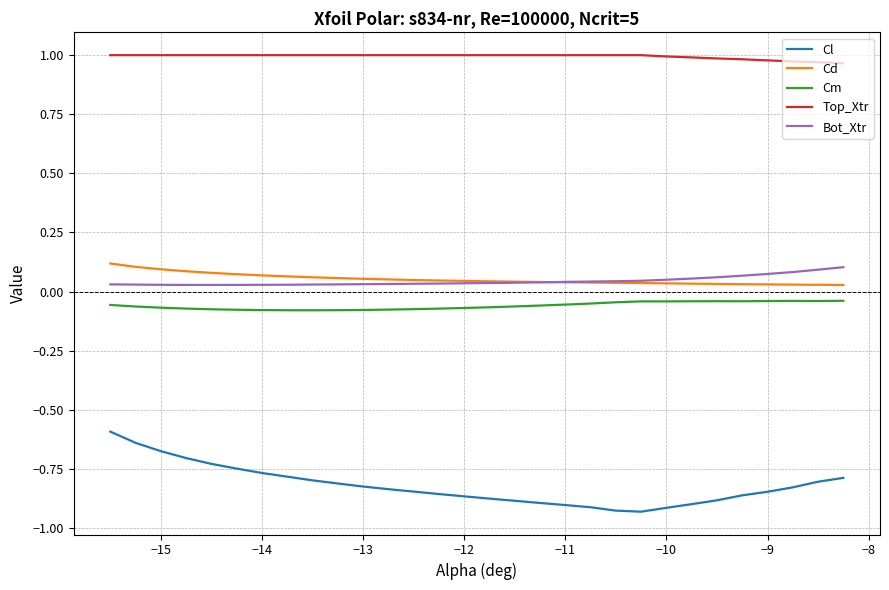

Which series has the largest range (max minus min)?

Cl